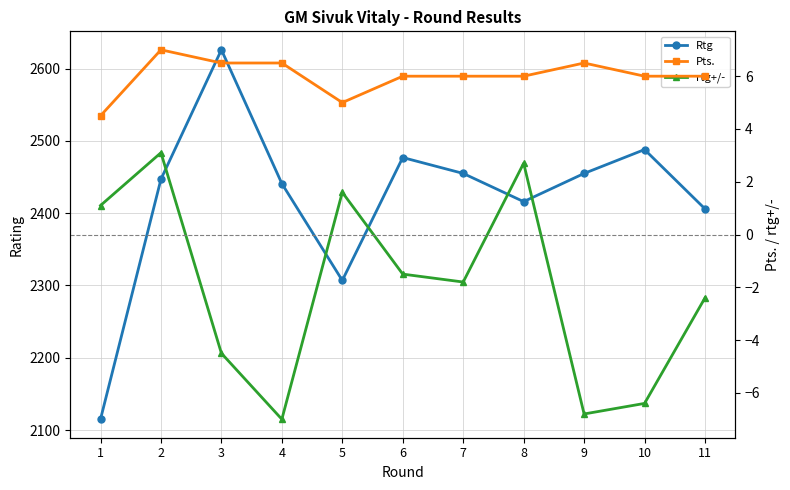

What is the total value across all series at 3?

2628.0